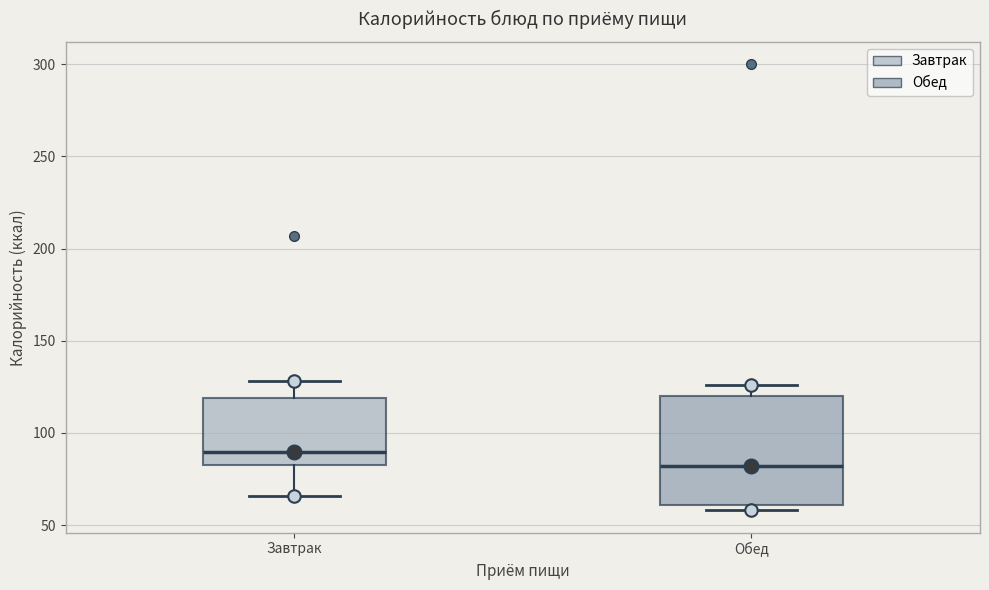

Reading left to right, read every box against the y-axis: the position of its median line, the range the box covers, and the ends of its whiskers. The values are not printed on the chart, so give them approximately, as read against the axis.

Завтрак: median 90, box 80 to 120, whiskers 65 to 130
Обед: median 80, box 60 to 120, whiskers 60 (just below the box's lower edge) to 125